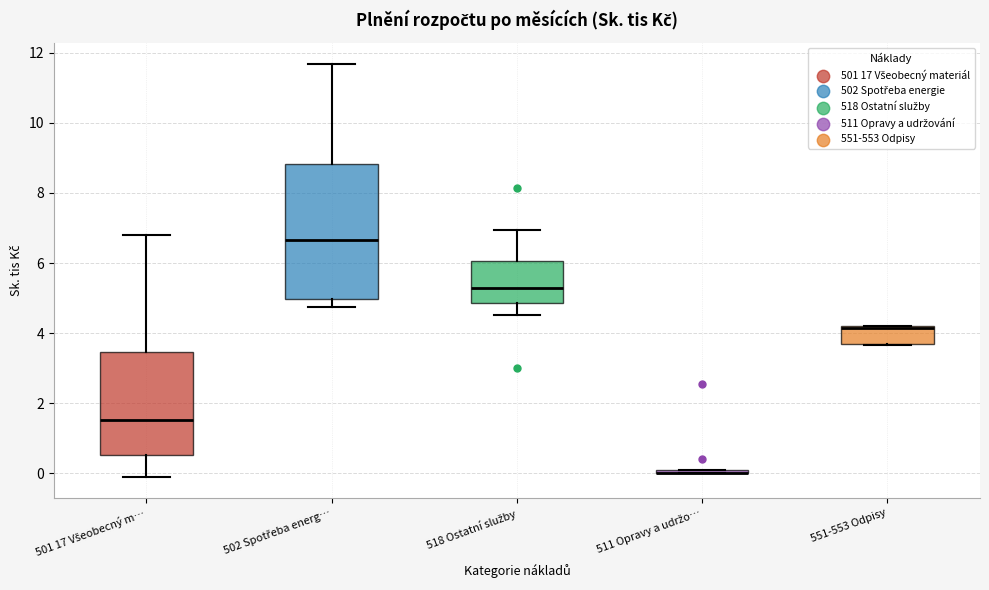

Where is the lower edge of the box for 511 Opravy a udržo… on the y-axis? The values are not printed on the chart, so give them approximately, as read against the axis.

0.0